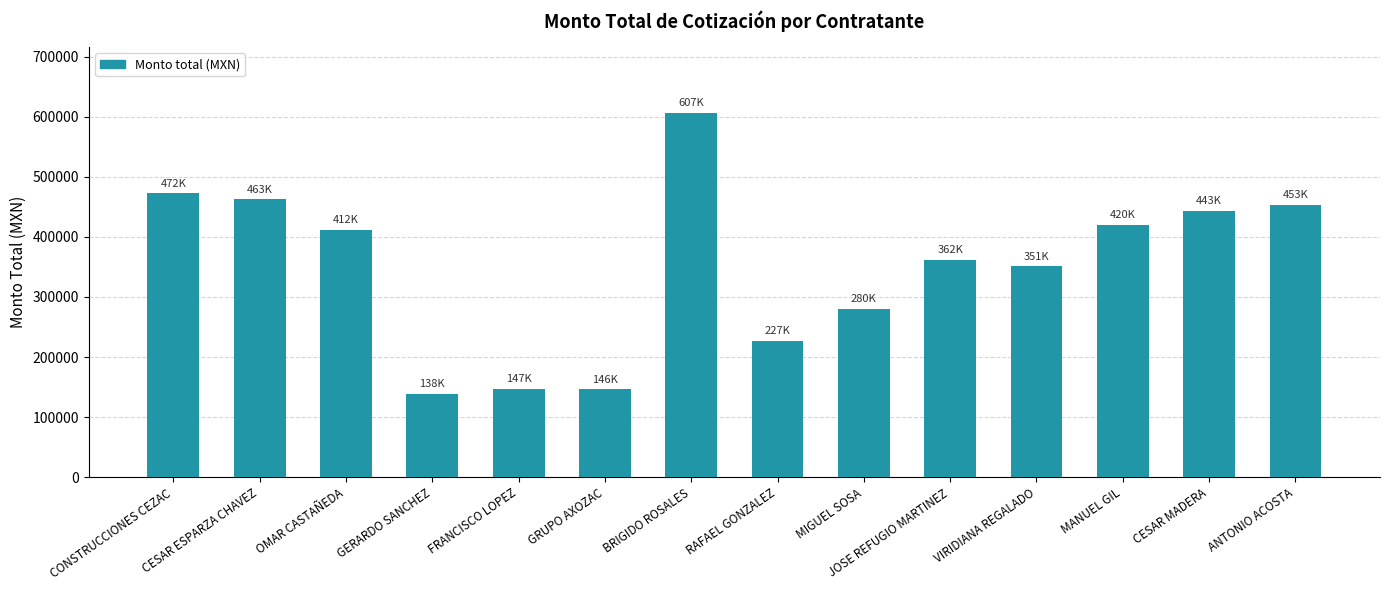

What is the sum of all values?

4920566.1